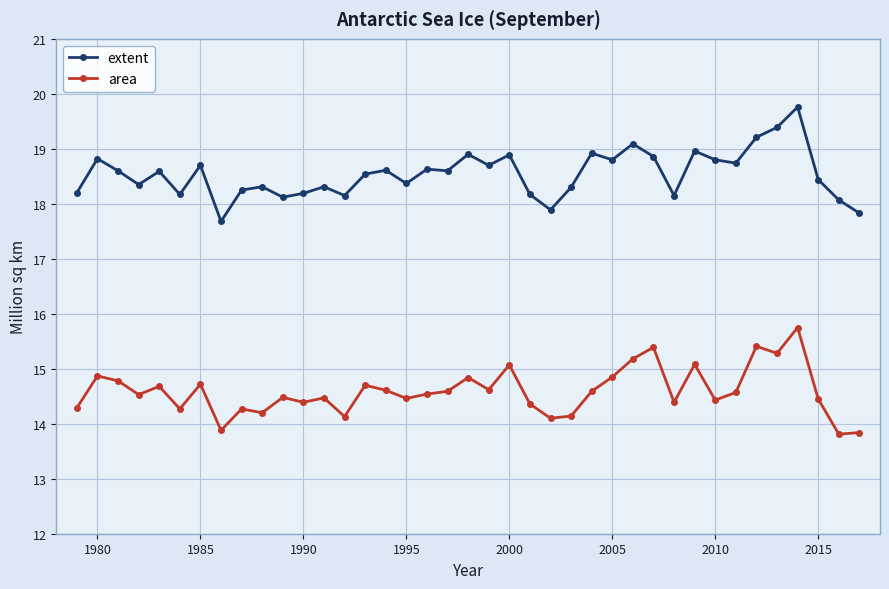

At how many categories does at least one series exceed 14?

39